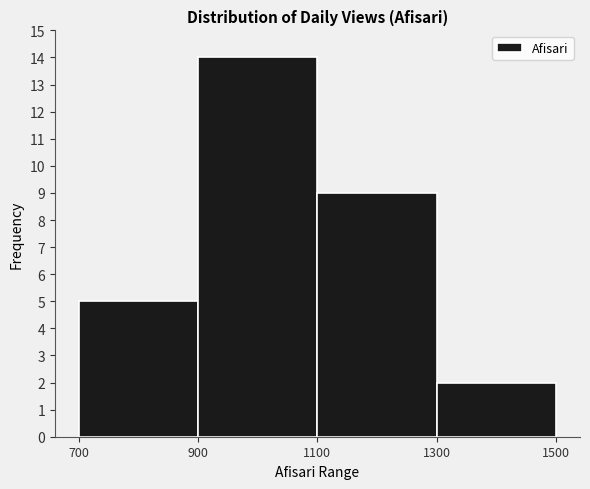

Reading left to right, transcribe this chart: for each bar, give the range it covers on the x-axis and its height. The values are not printed on the chart, so give them approximately, as read against the axis.

700 to 900: 5
900 to 1100: 14
1100 to 1300: 9
1300 to 1500: 2